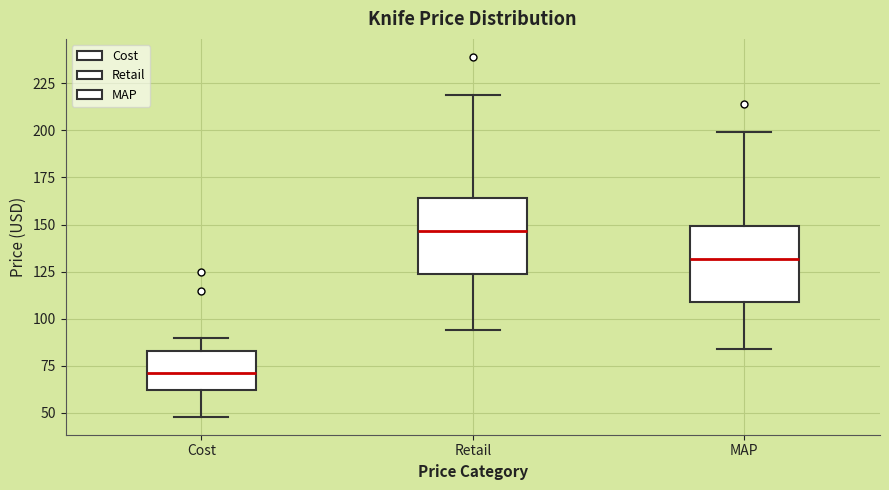

Reading left to right, read every box against the y-axis: the position of its median line, the range the box covers, and the ends of its whiskers. The values are not printed on the chart, so give them approximately, as read against the axis.

Cost: median 70, box 60 to 85, whiskers 50 to 90
Retail: median 145, box 125 to 165, whiskers 95 to 220
MAP: median 130, box 110 to 150, whiskers 85 to 200